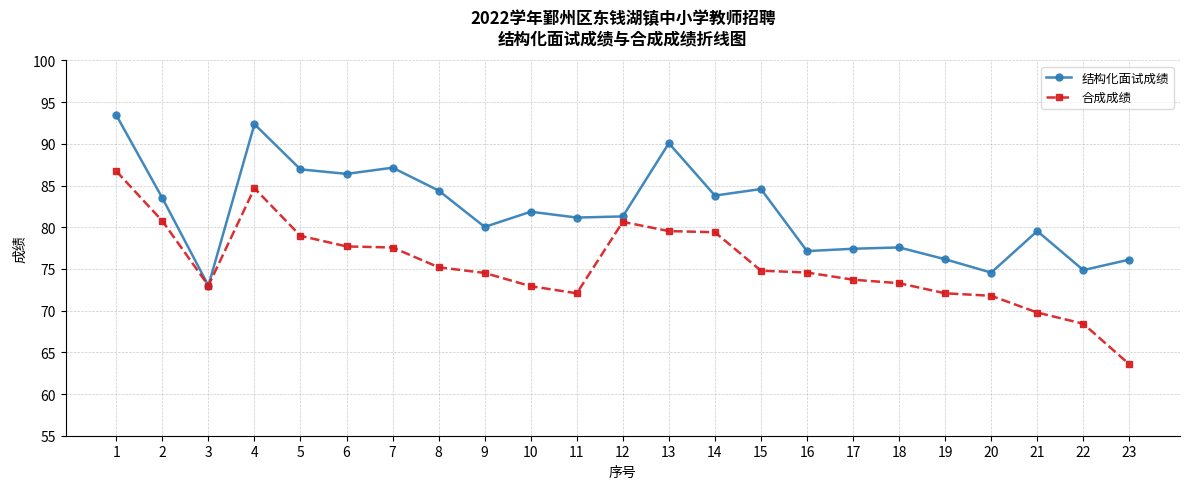

What is the sum of all 合成成绩 values?

1735.7